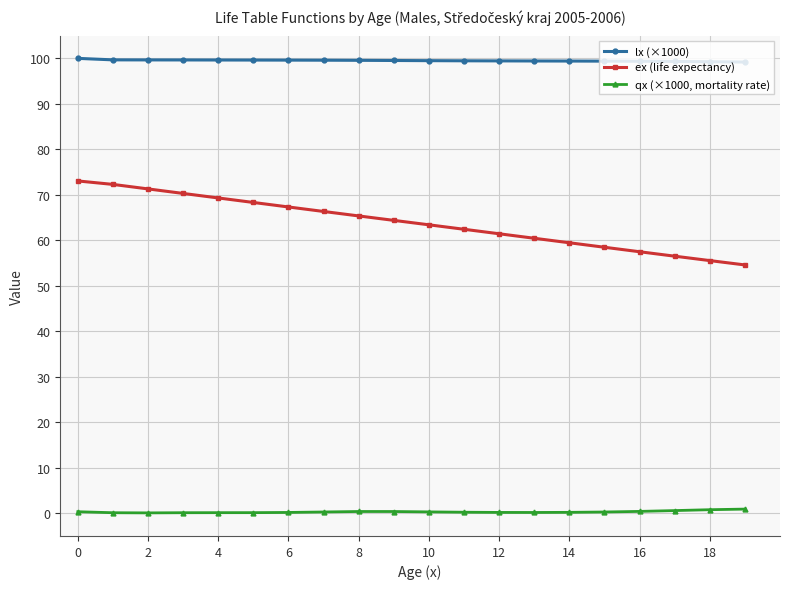

What is the value of the ex (life expectancy) point at the 1st from the left?

73.0